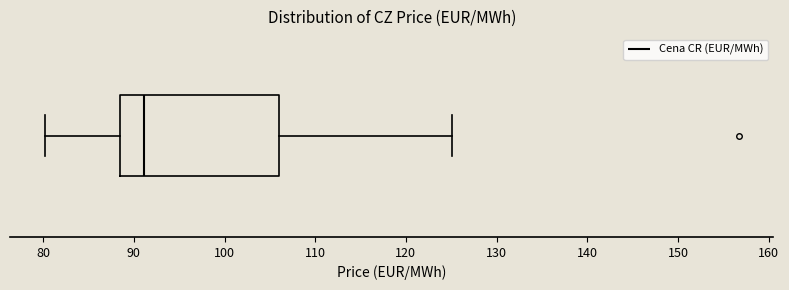

Read this box plot against the x-axis: the position of the median line, the range covered by the box, and the ends of both whiskers. The values are not printed on the chart, so give them approximately, as read against the axis.

median 91, box 88 to 106, whiskers 80 to 125